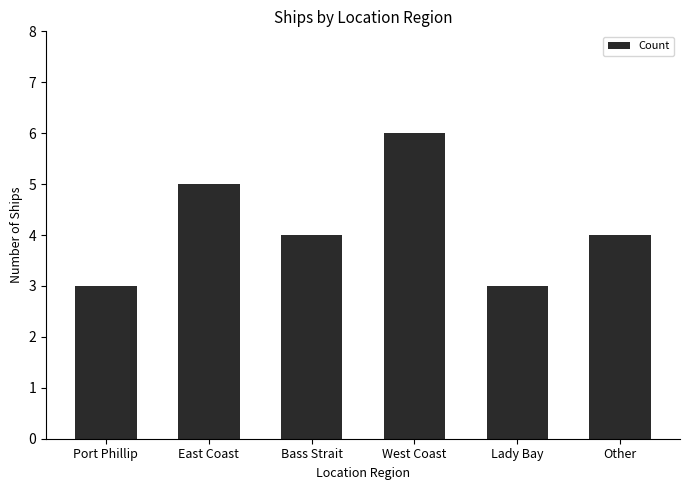

Reading left to right, transcribe all the data shown in this chart.

Port Phillip=3	East Coast=5	Bass Strait=4	West Coast=6	Lady Bay=3	Other=4